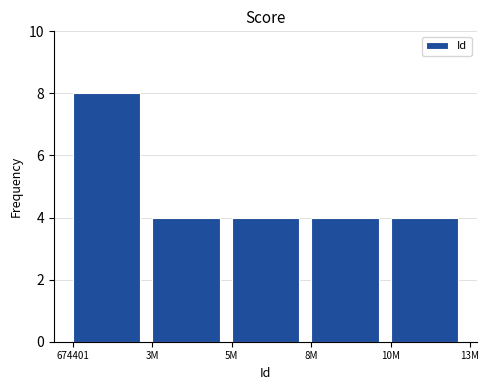

Reading left to right, list all the values displayed in this chart.

8	4	4	4	4